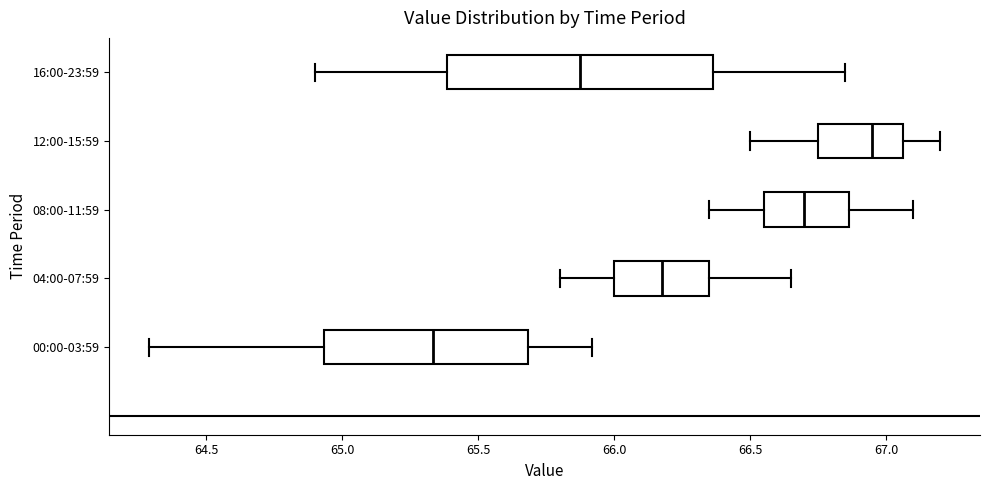

Reading bottom to top, transcribe this box plot: for each box, give where its median line is, the range the box spans, and where its two whiskers end, as read against the x-axis. The values are not printed on the chart, so give them approximately, as read against the axis.

00:00-03:59: median 65.35, box 64.95 to 65.70, whiskers 64.30 to 65.90
04:00-07:59: median 66.20, box 66.00 to 66.35, whiskers 65.80 to 66.65
08:00-11:59: median 66.70, box 66.55 to 66.85, whiskers 66.35 to 67.10
12:00-15:59: median 66.95, box 66.75 to 67.05, whiskers 66.50 to 67.20
16:00-23:59: median 65.90, box 65.40 to 66.35, whiskers 64.90 to 66.85